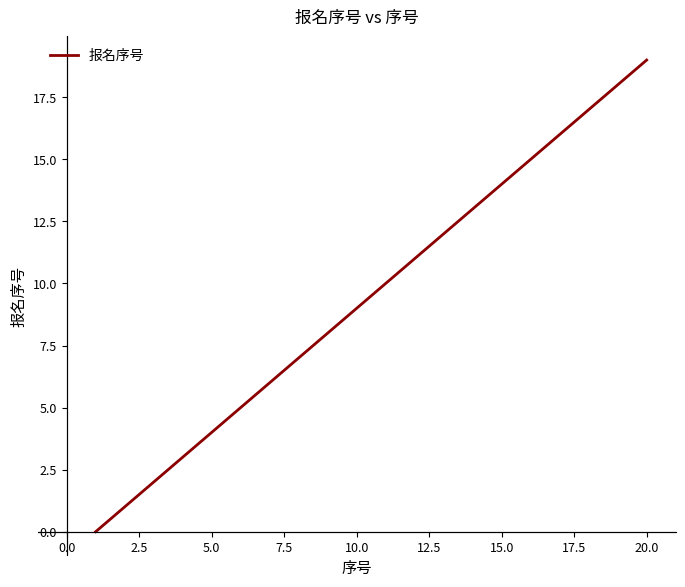

What is the maximum value shown in the chart?

19